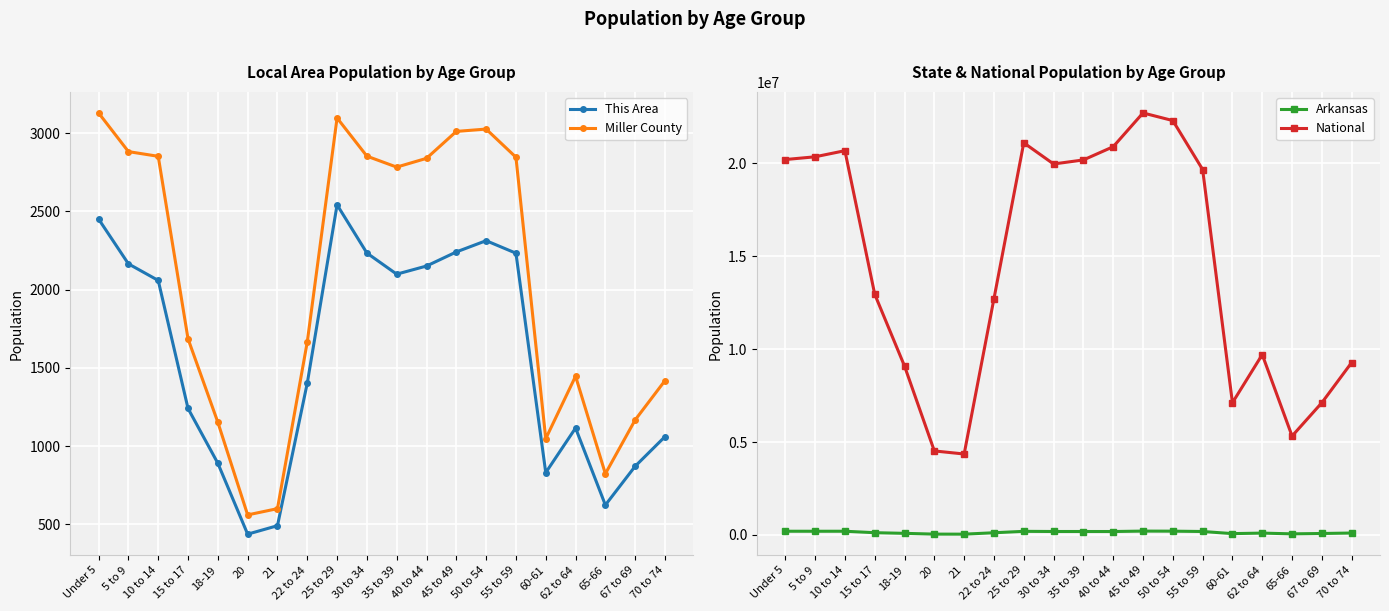

Is the value of Miller County at 55 to 59 greater than the value of Arkansas at Under 5?

No